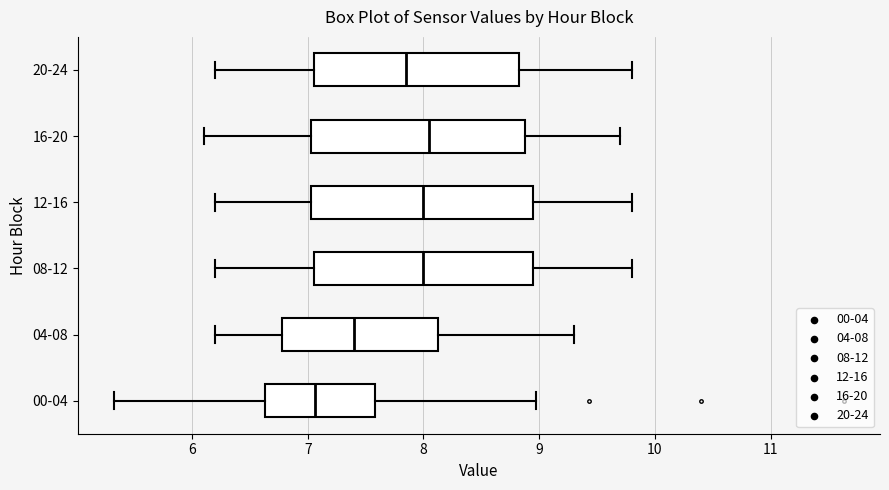

Reading bottom to top, transcribe this box plot: for each box, give where its median line is, the range the box spans, and where its two whiskers end, as read against the x-axis. The values are not printed on the chart, so give them approximately, as read against the axis.

00-04: median 7.1, box 6.6 to 7.6, whiskers 5.3 to 9.0
04-08: median 7.4, box 6.8 to 8.1, whiskers 6.2 to 9.3
08-12: median 8.0, box 7.1 to 9.0, whiskers 6.2 to 9.8
12-16: median 8.0, box 7.0 to 9.0, whiskers 6.2 to 9.8
16-20: median 8.1, box 7.0 to 8.9, whiskers 6.1 to 9.7
20-24: median 7.9, box 7.1 to 8.8, whiskers 6.2 to 9.8